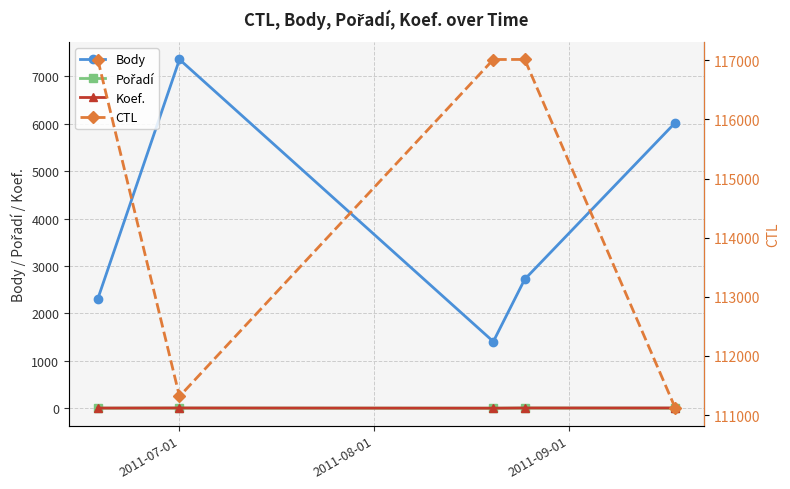

What is the value of the Koef. point at the 1st from the left?

4